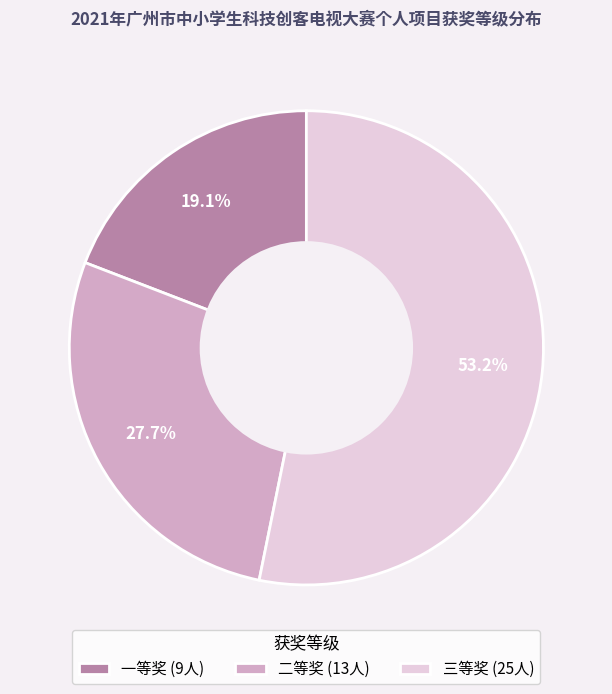

How many segments does this pie chart have?

3